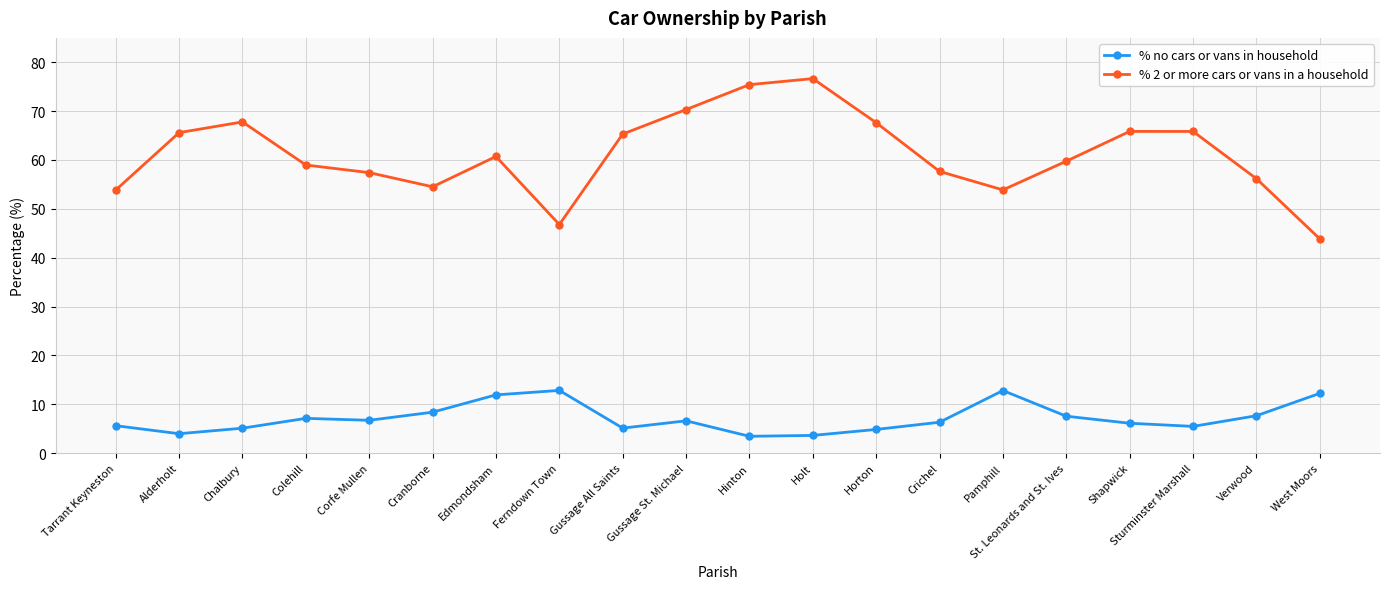

At Crichel, list the series in order from smallest to largest.

% no cars or vans in household, % 2 or more cars or vans in a household